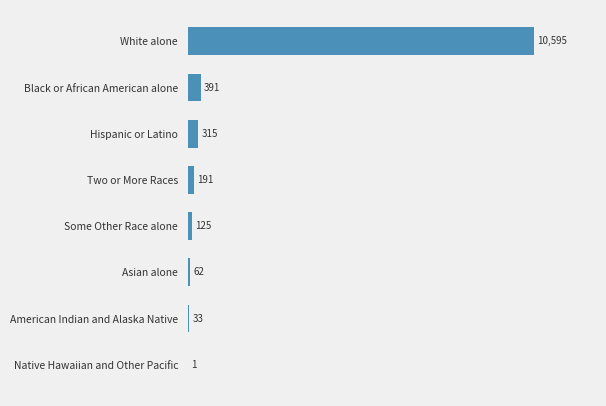

Which label corresponds to the largest value in the chart?

White alone